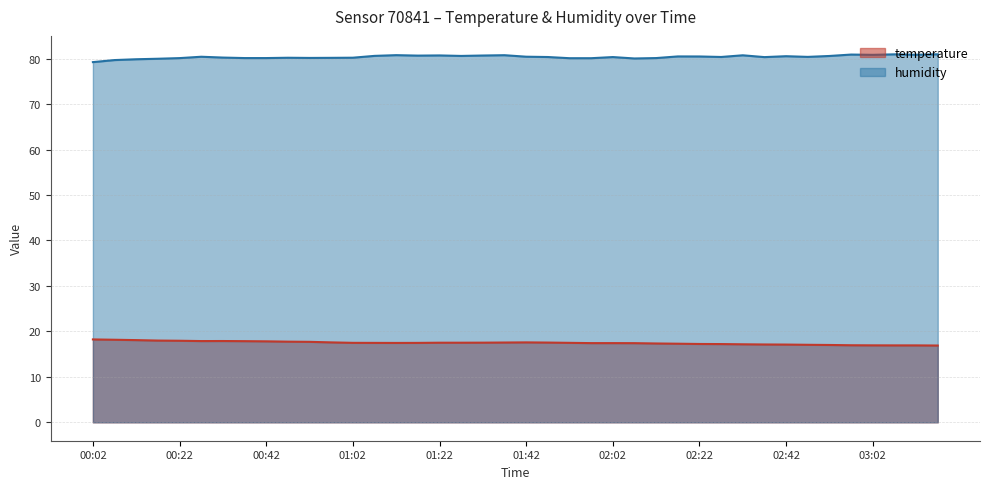

What is the average value of the humidity series?

80.4